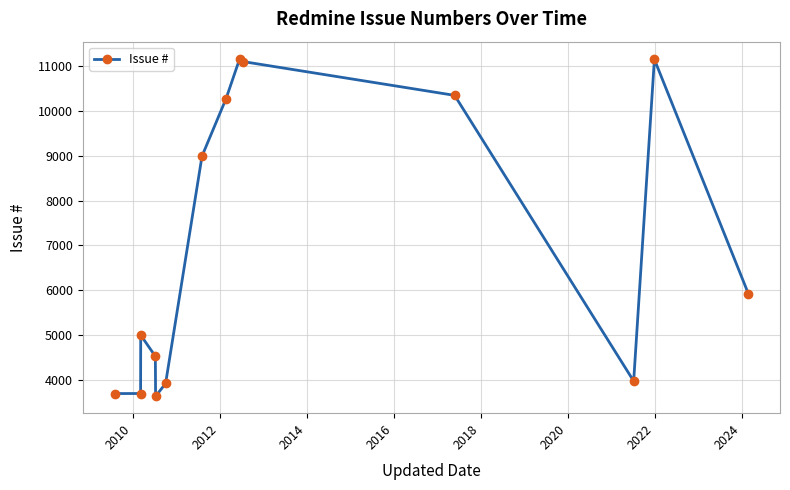

What is the greatest value displayed?

11170